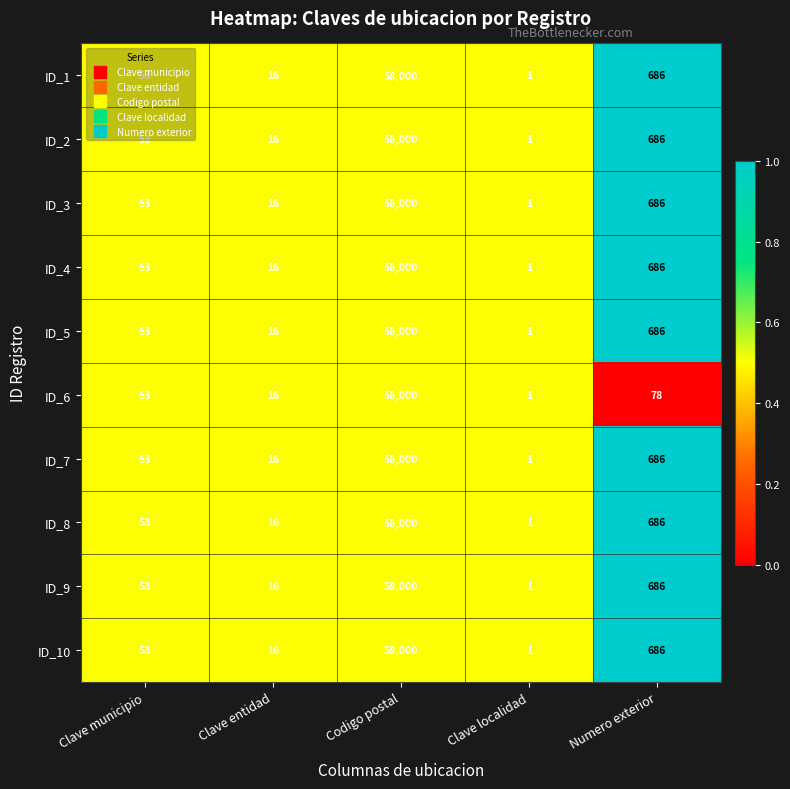

What is the total value across all series at Codigo postal?

580000